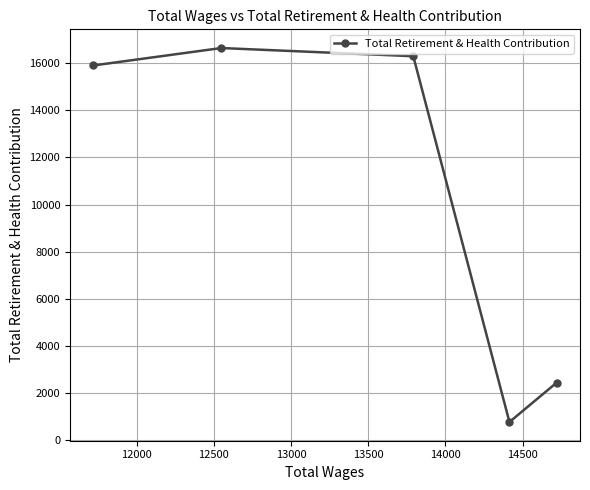

What is the value of the 5th point from the left?

2439